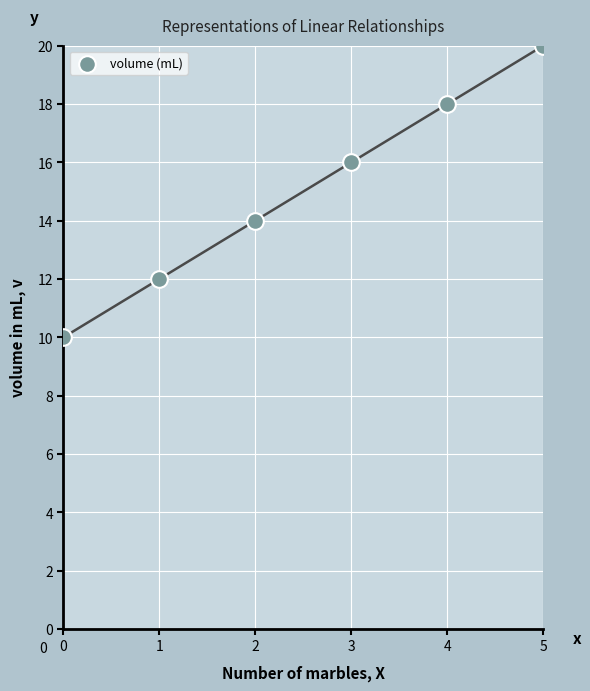

What is the range of Y values (max minus min)?

10